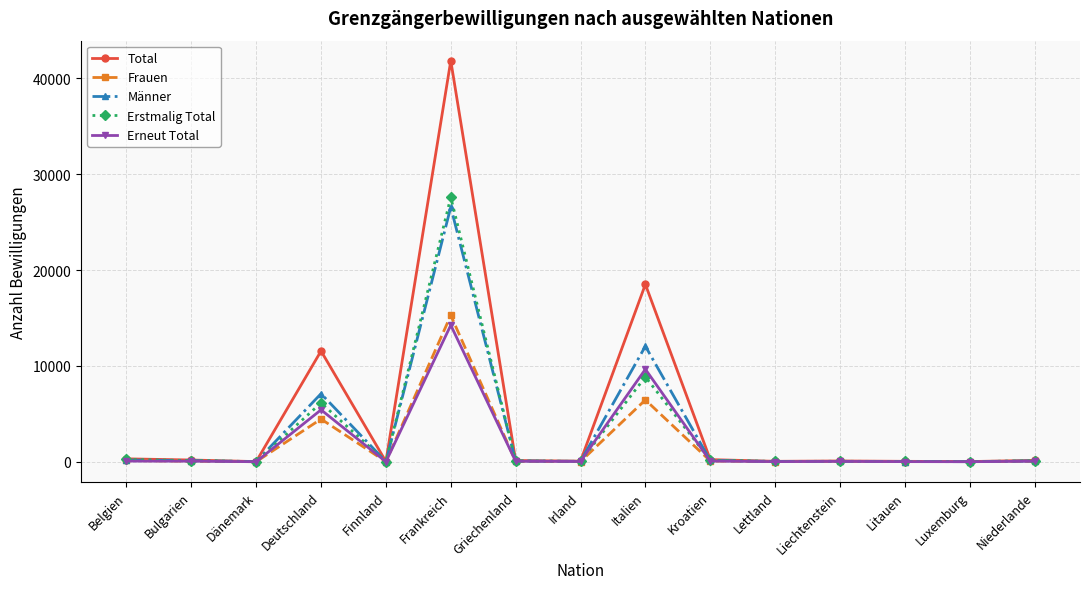

At how many categories does at least one series exceed 1363?

3